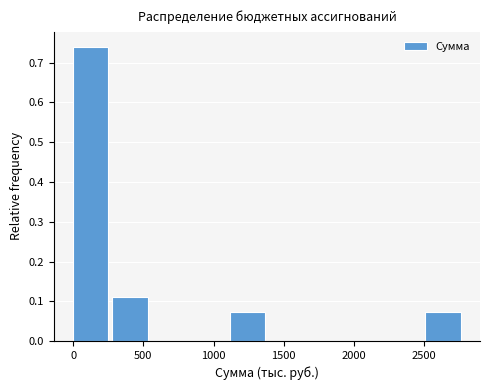

How tall is the bar that spans 2500 to 2800 on the x-axis? Neither the bar edges nor the heights are printed on the chart, so give them approximately, as read against the axes.

0.07